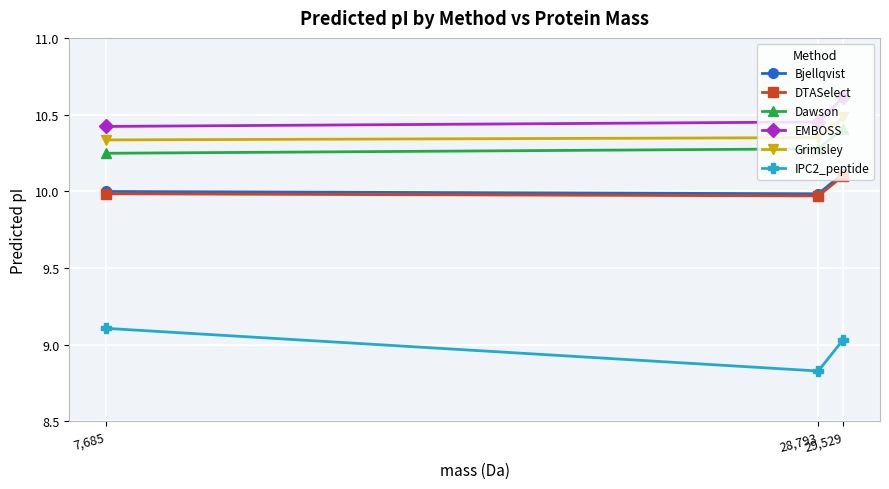

What is the greatest value displayed?

10.6